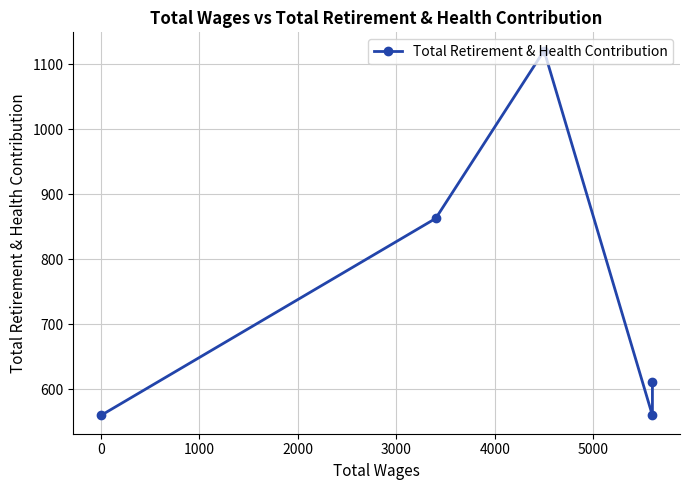

True or false: the data shows 560 at 0.

True